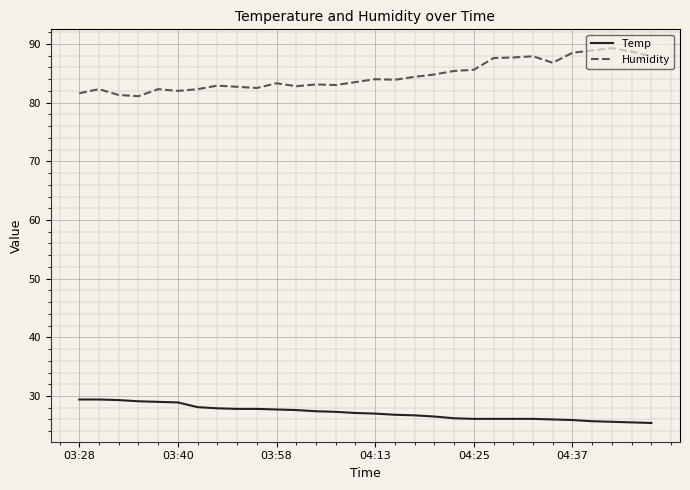

What is the difference between the maximum and minimum values in the Humidity series?

8.2